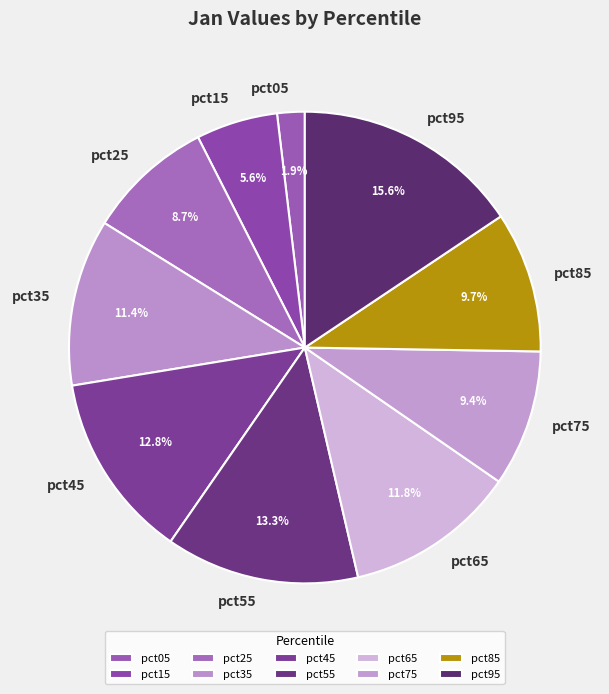

Is it true that pct25 is 9% of the pie?

True